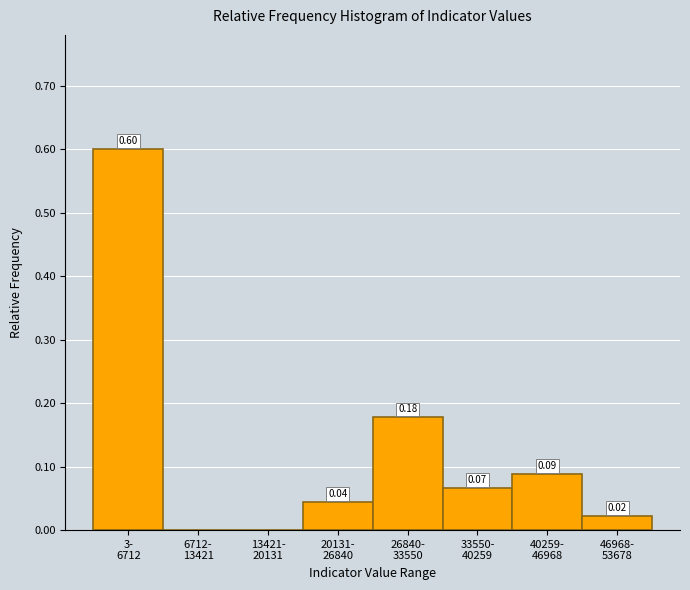

What is the sum of all values?

1.0